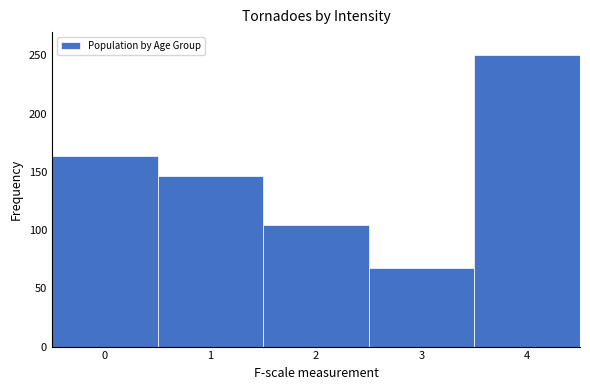

How tall is the bar that spans 2.5 to 3.5 on the x-axis? The values are not printed on the chart, so give them approximately, as read against the axis.

70